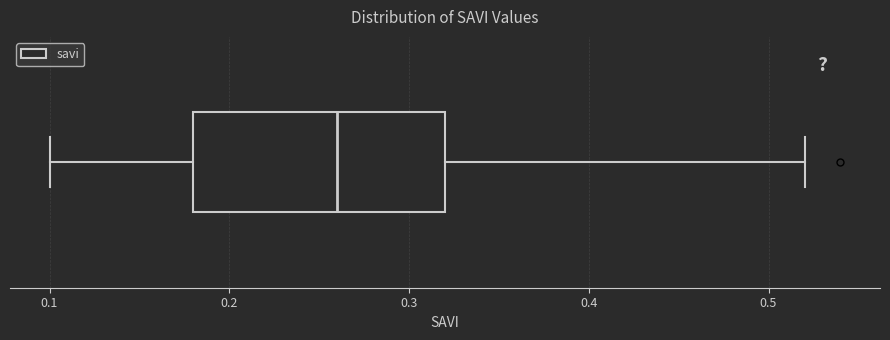

Read this box plot against the x-axis: the position of the median line, the range covered by the box, and the ends of both whiskers. The values are not printed on the chart, so give them approximately, as read against the axis.

median 0.26, box 0.18 to 0.32, whiskers 0.10 to 0.52